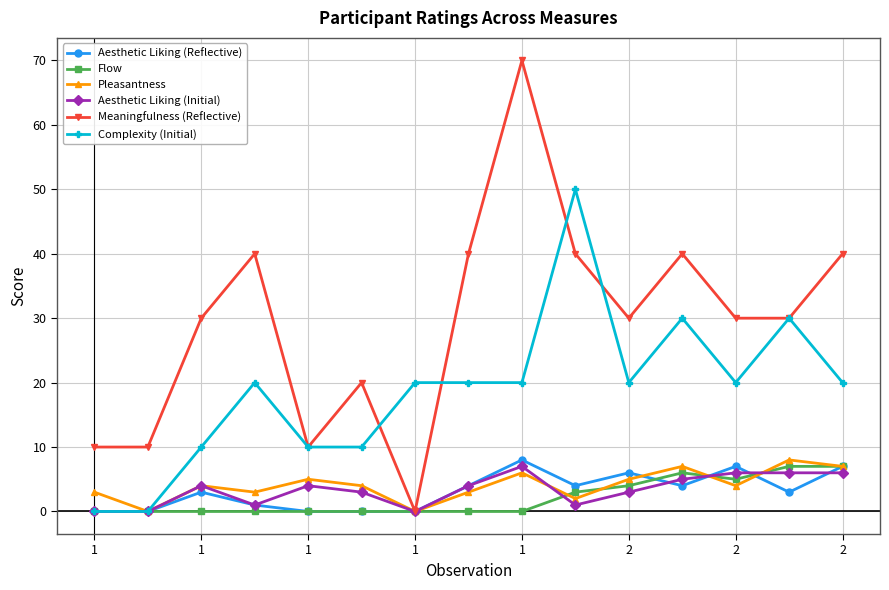

True or false: Aesthetic Liking (Reflective) has more than 1 points higher than both neighbors.

True